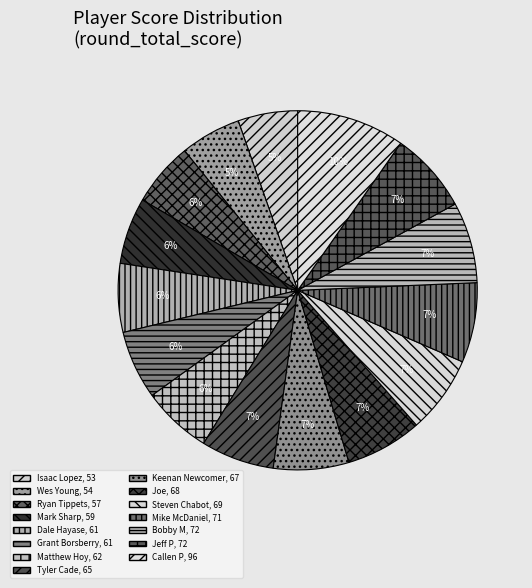

How many slices are in this pie chart?

15